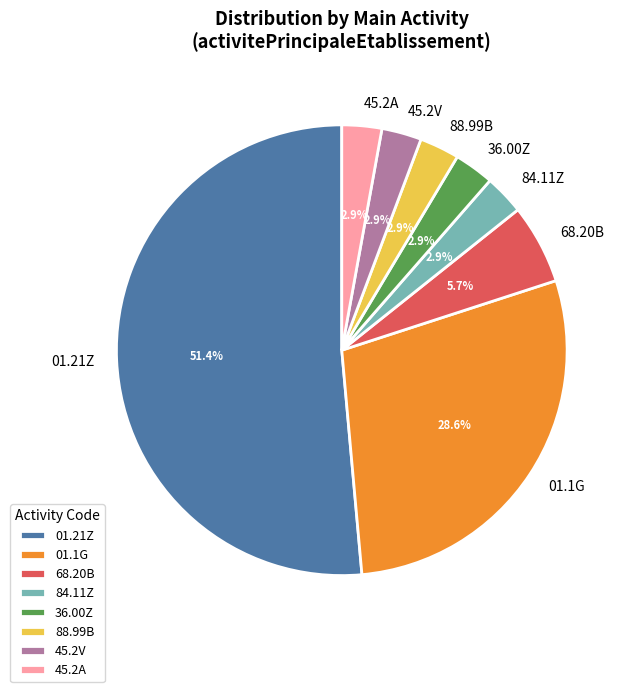

How many slices are in this pie chart?

8